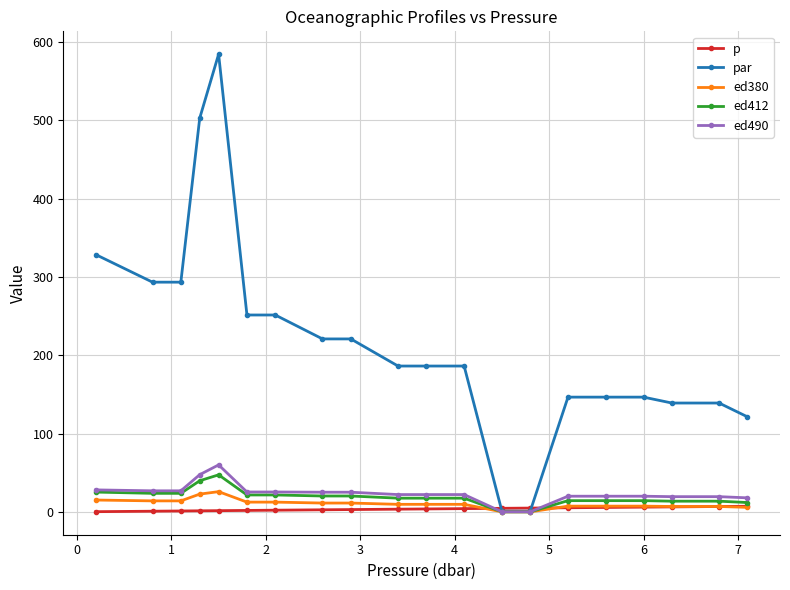

What is the maximum value for ed412?

47.2